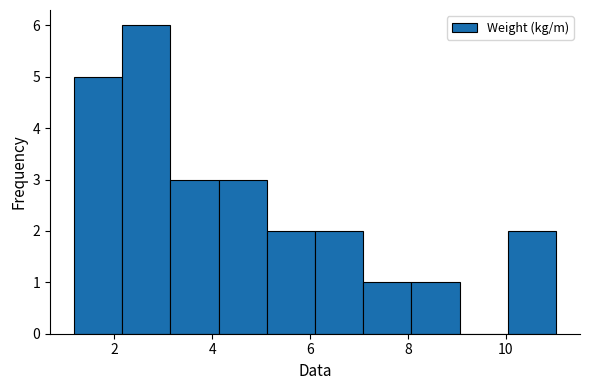

Reading left to right, list every bar in this chart as the range it spans on the x-axis followed by its height. Neither the bar edges nor the heights are printed on the chart, so give them approximately, as read against the axes.

1.2 to 2.2: 5
2.2 to 3.2: 6
3.2 to 4.2: 3
4.2 to 5.2: 3
5.2 to 6.2: 2
6.2 to 7.0: 2
7.0 to 8.0: 1
8.0 to 9.0: 1
9.0 to 10.0: 0
10.0 to 11.0: 2